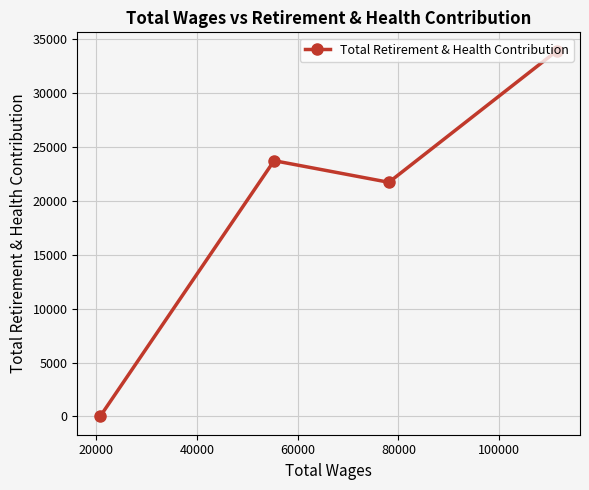

What is the greatest value displayed?

33952